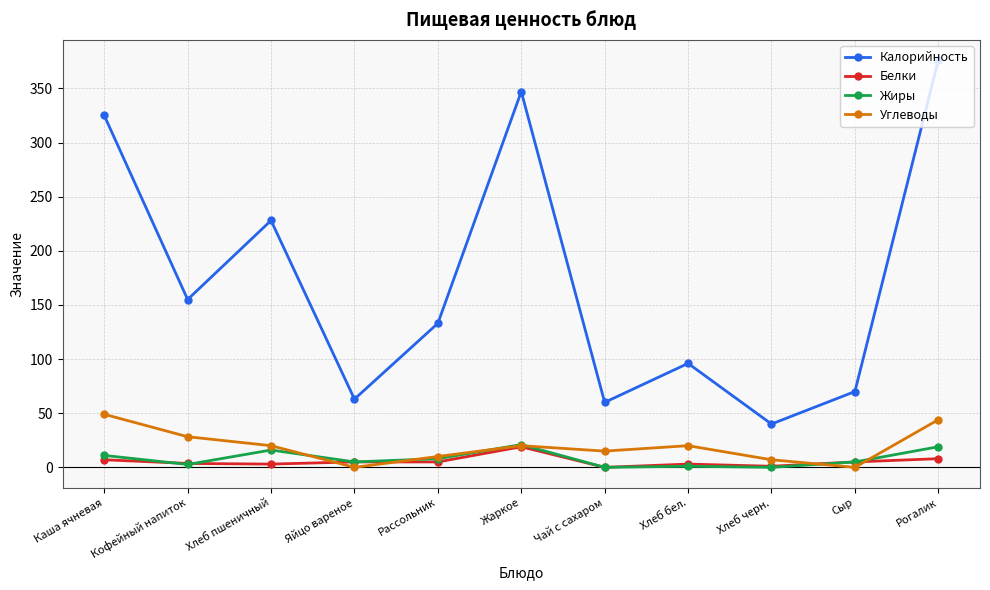

What are all the series names shown in the legend?

Калорийность, Белки, Жиры, Углеводы